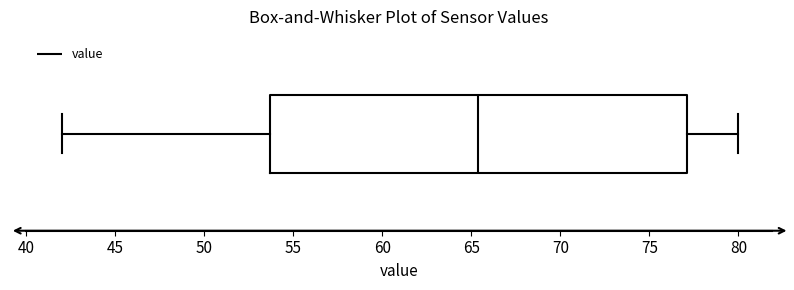

Transcribe this box plot: give where the median line is, the range the box spans, and where the two whiskers end, as read against the x-axis. The values are not printed on the chart, so give them approximately, as read against the axis.

median 65.5, box 53.5 to 77.0, whiskers 42.0 to 80.0